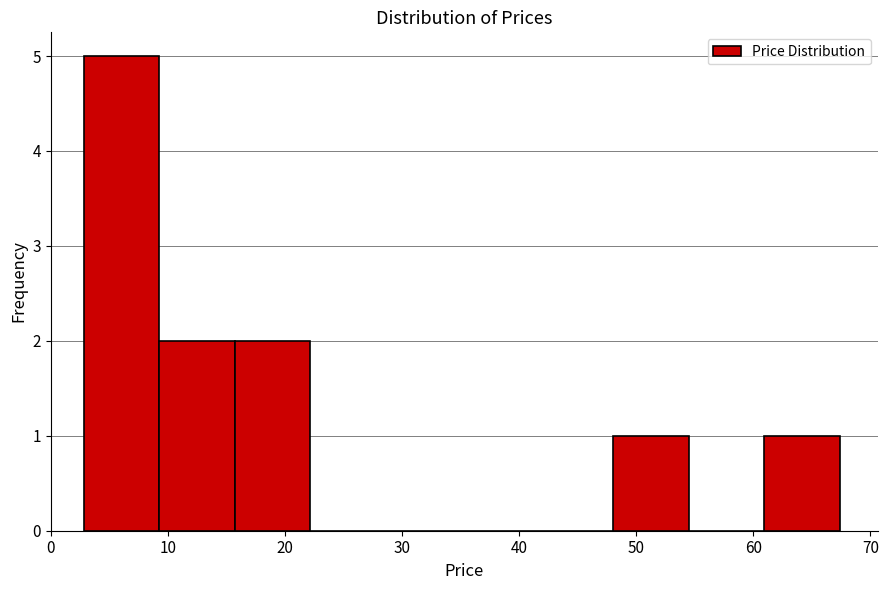

What is the height of the bar covering 9 to 16 on the x-axis? Neither the bar edges nor the heights are printed on the chart, so give them approximately, as read against the axes.

2